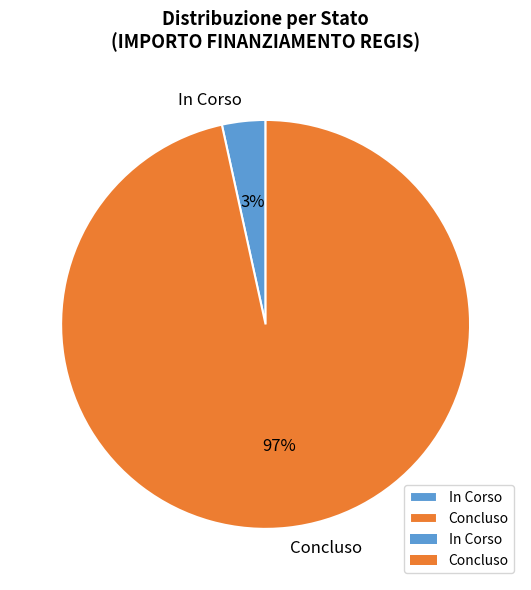

What percentage is the In Corso slice, to the nearest percent?

3%